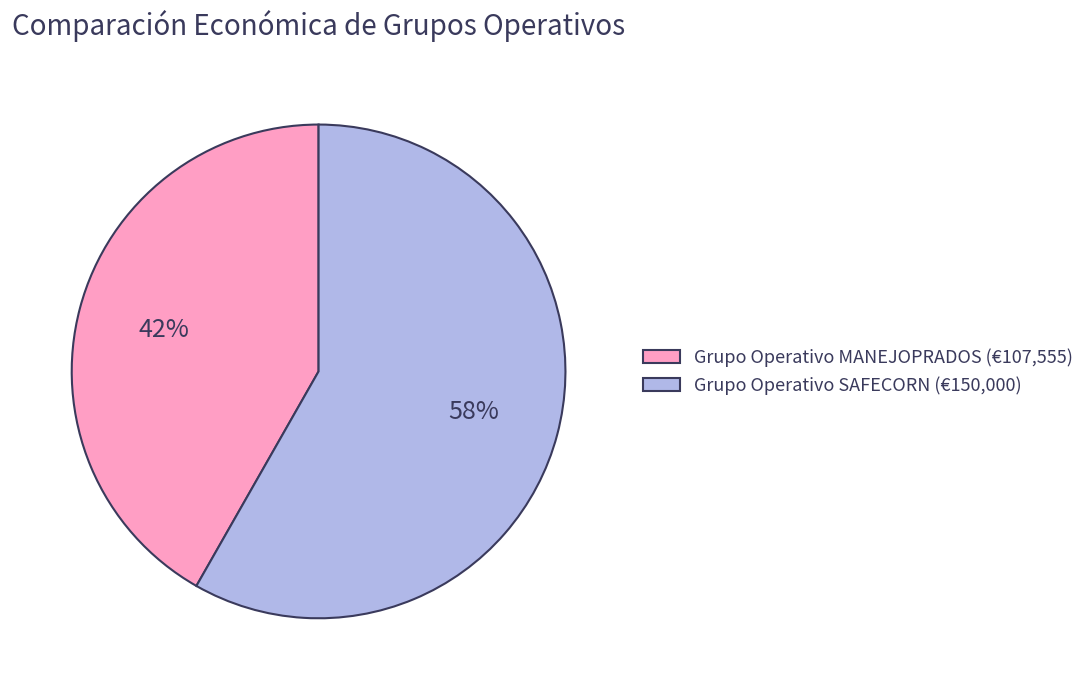

Approximately how many times larger is the value at Grupo Operativo MANEJOPRADOS compared to Grupo Operativo SAFECORN?

0.7